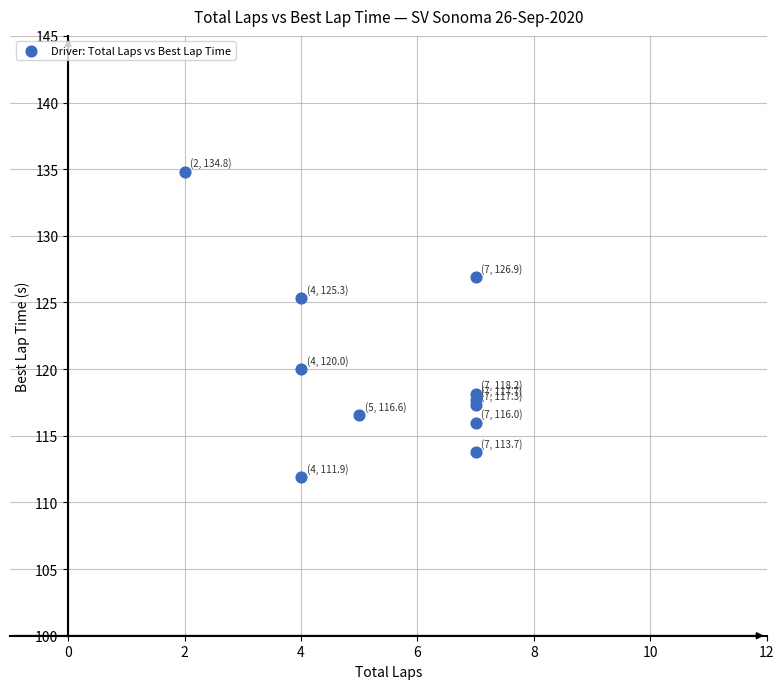

What Y value in the scatter plot is closest to 123?

125.3